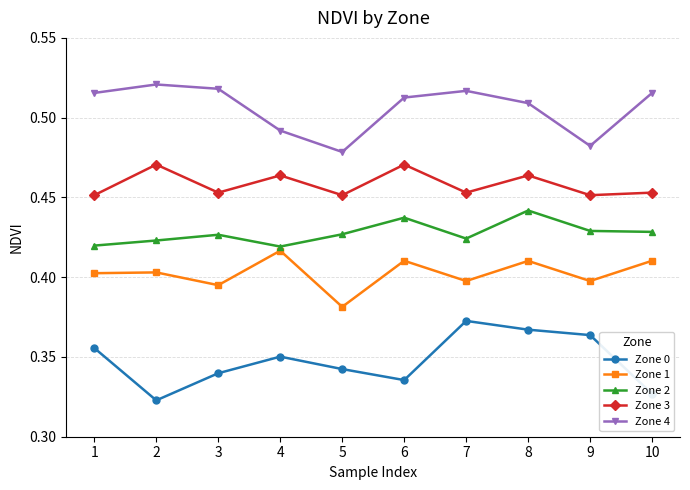

Which series has the largest total across all categories?

Zone 4